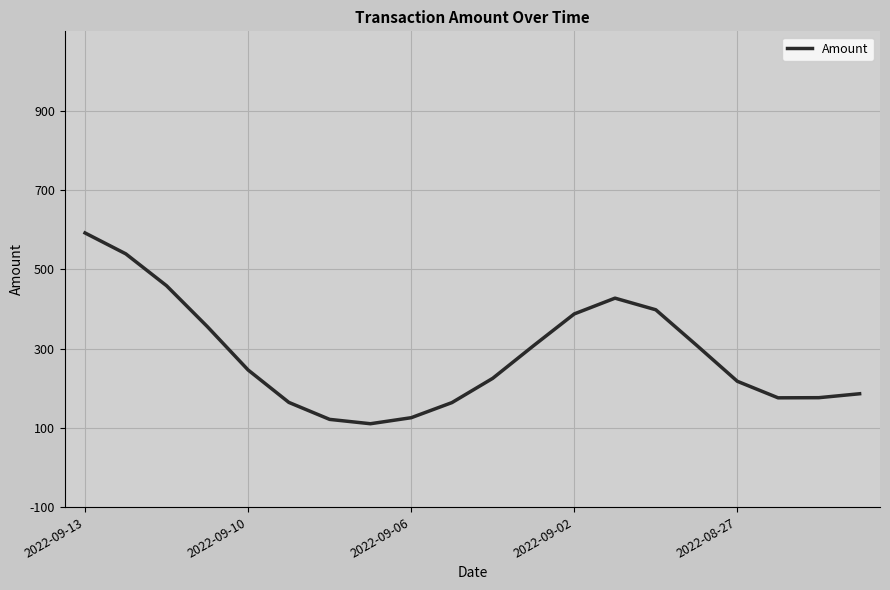

Is this an area chart (filled region under the line)?

No